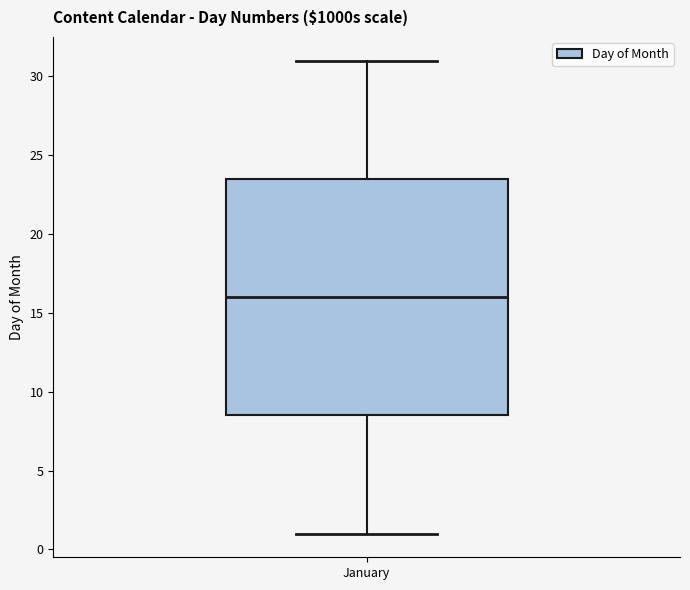

Where is the lower edge of the box for January on the y-axis? The values are not printed on the chart, so give them approximately, as read against the axis.

8.5